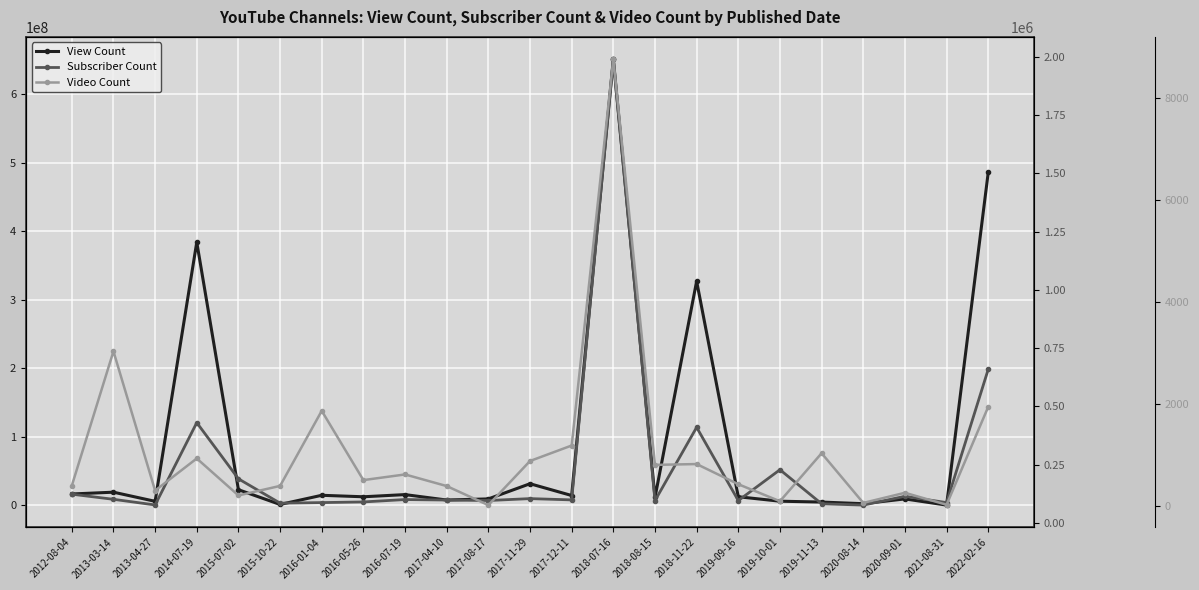

How many times do View Count and Subscriber Count cross each other?

2